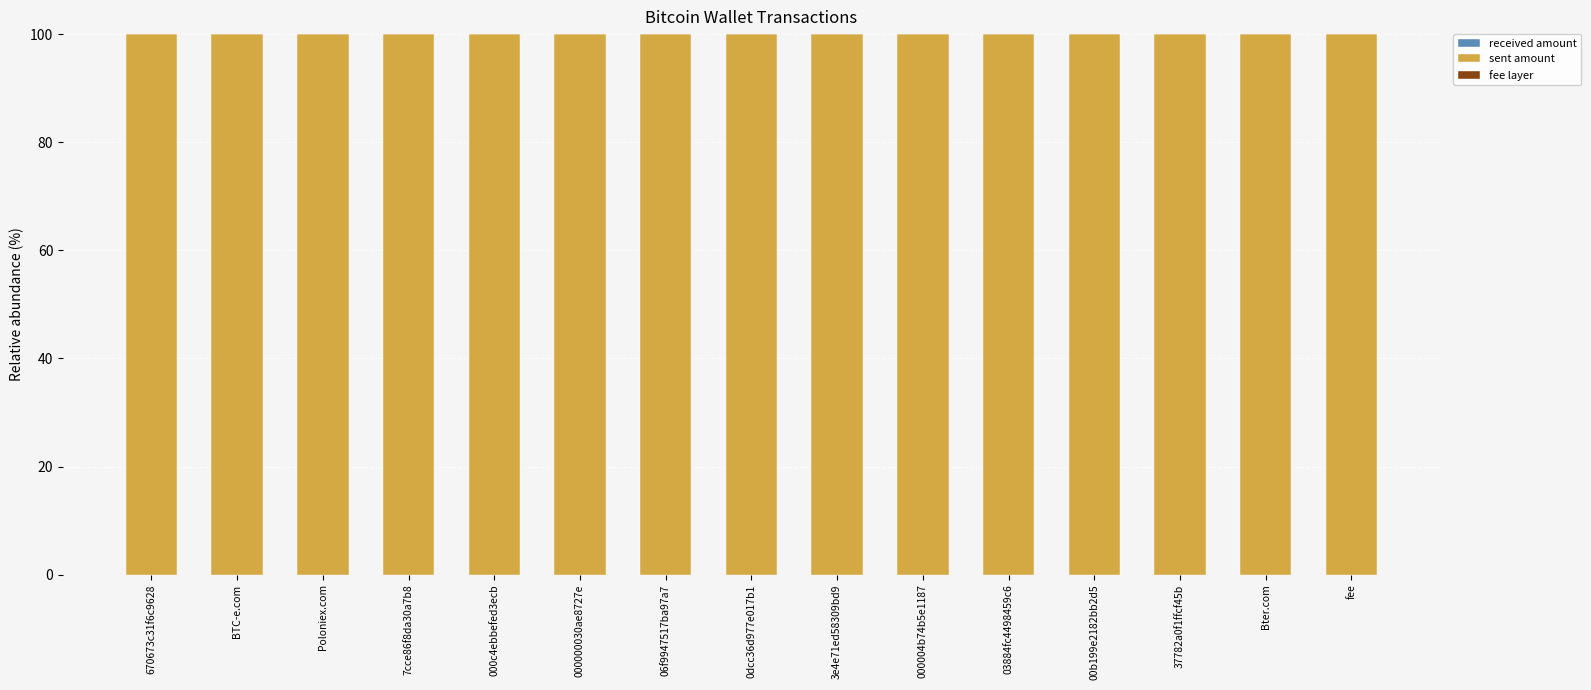

Which series has the largest total across all categories?

sent amount